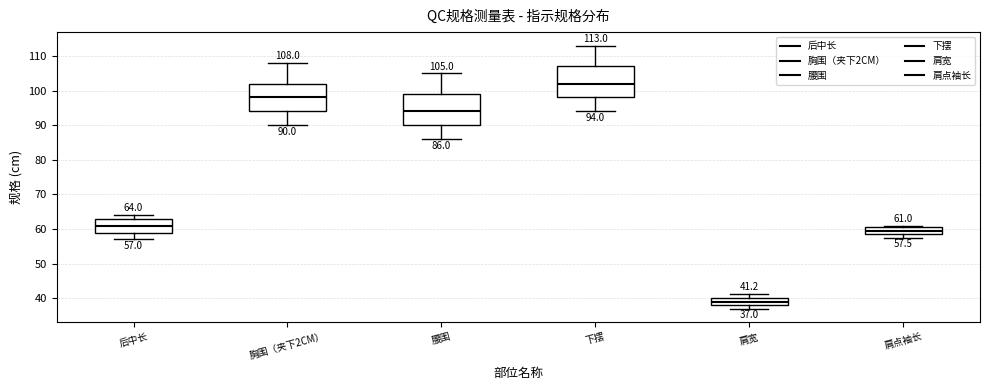

Which box has the highest median line?

下摆